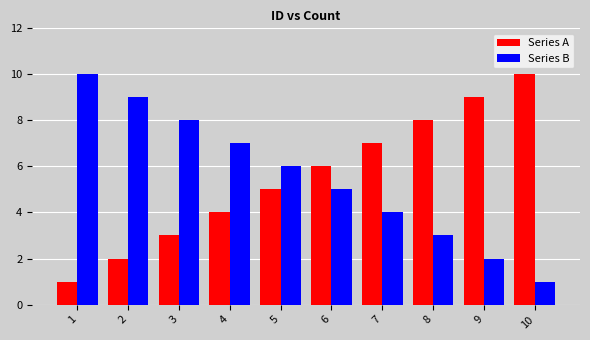

What is the difference between the maximum and minimum values in the Series A series?

9